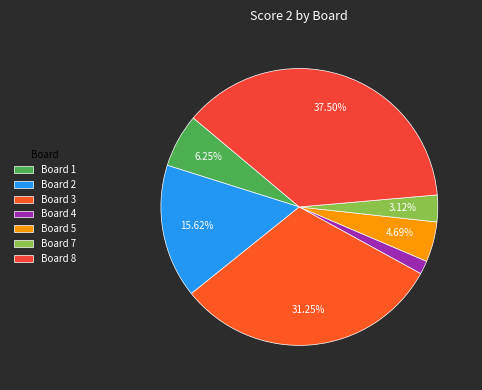

Is there any slice that represents more than half of the pie?

No